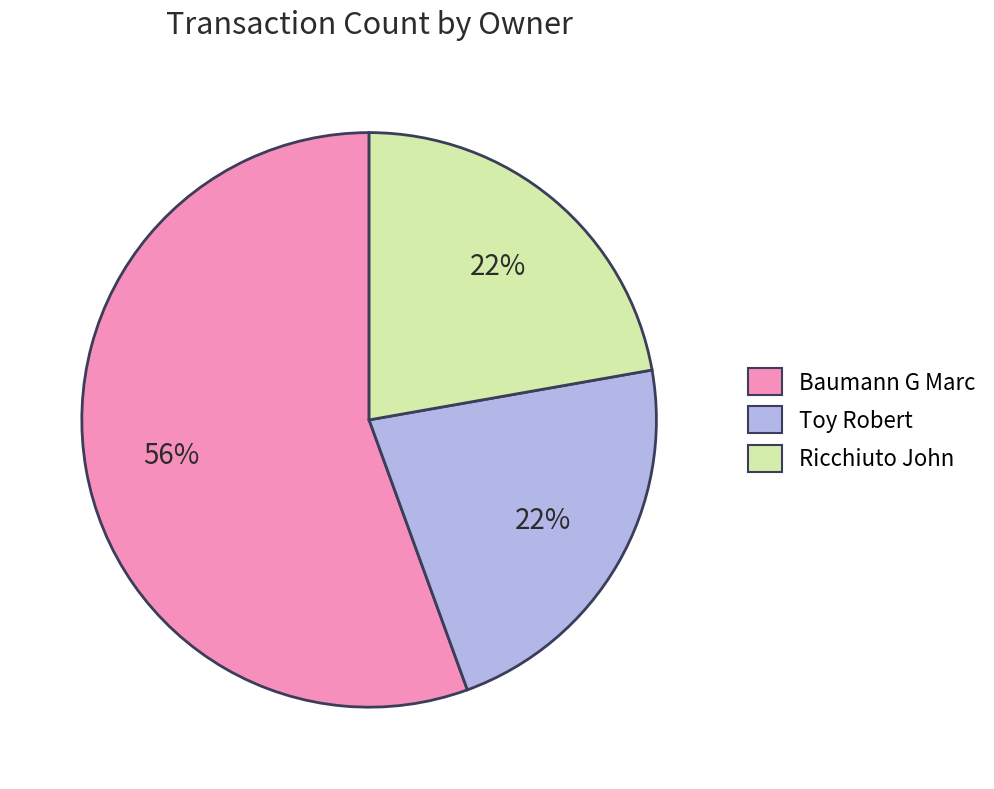

Is it true that Toy Robert is 22% of the pie?

True